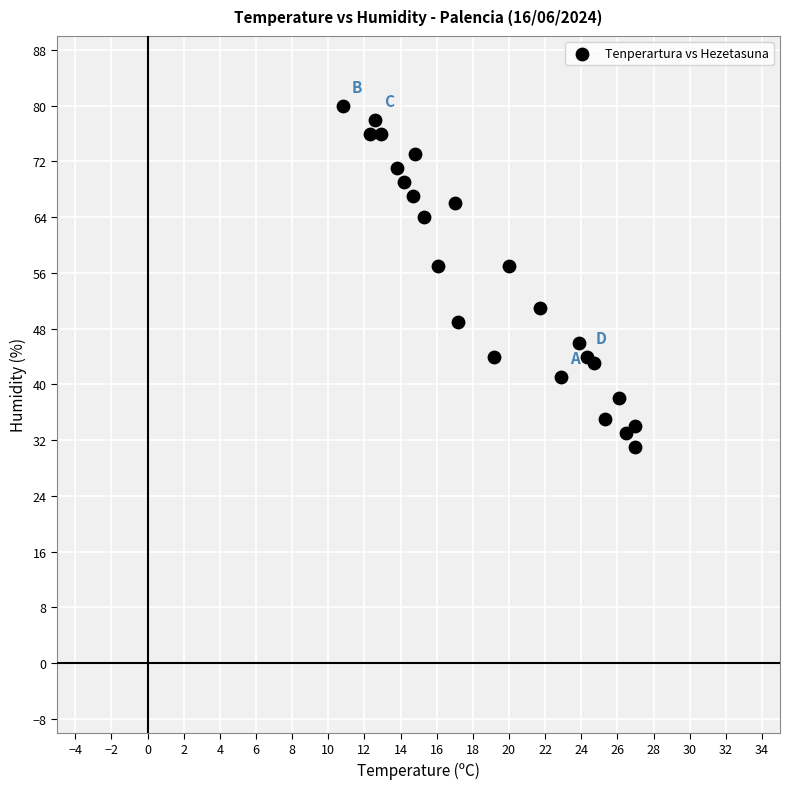

What is the range of Y values (max minus min)?

49